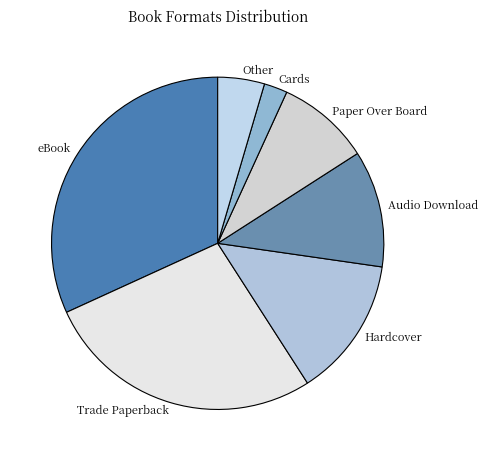

Approximately how many times larger is the value at Trade Paperback compared to Paper Over Board?

3.0